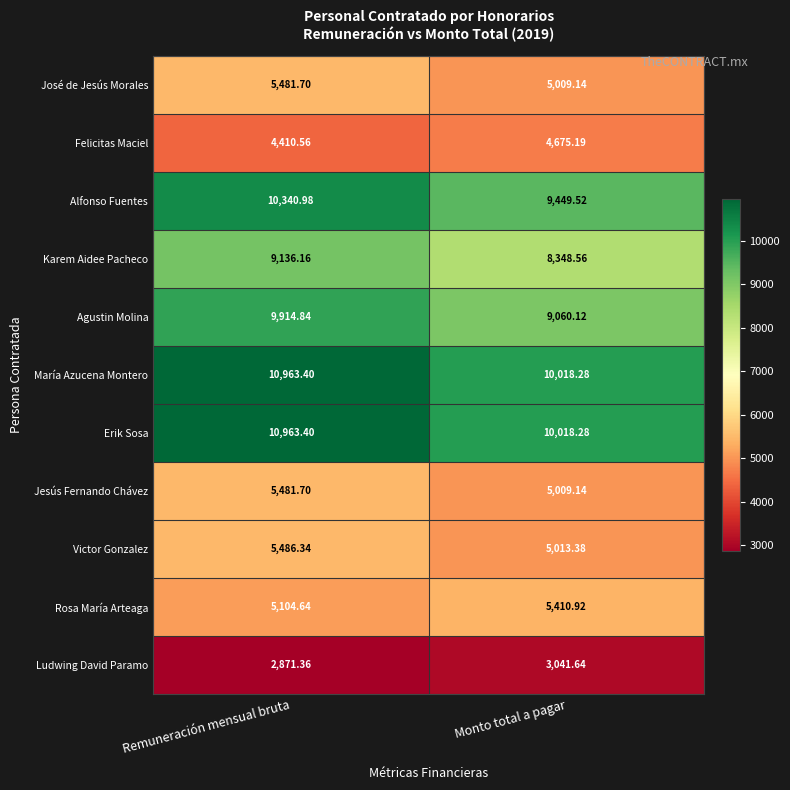

How many series are shown in this chart?

11